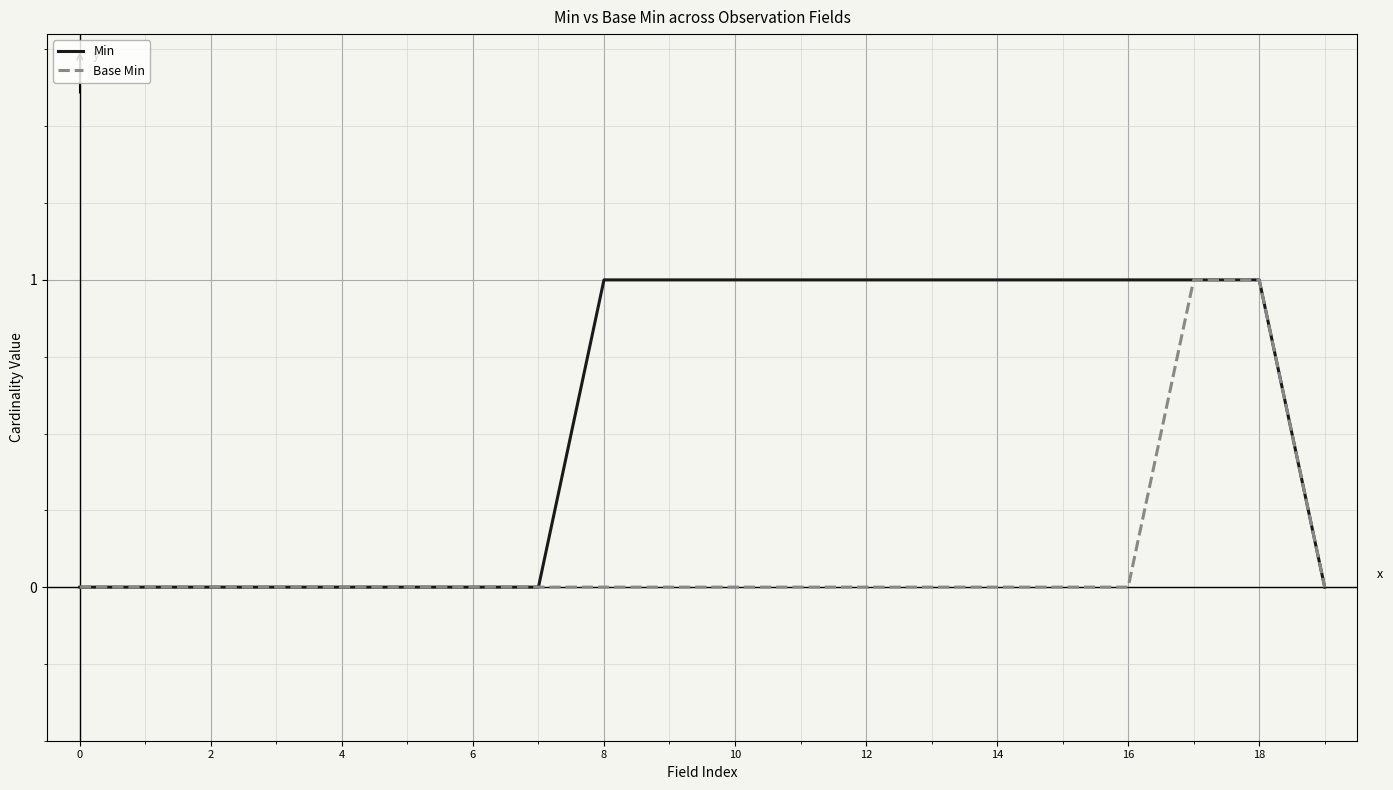

What is the sum of all Base Min values?

2